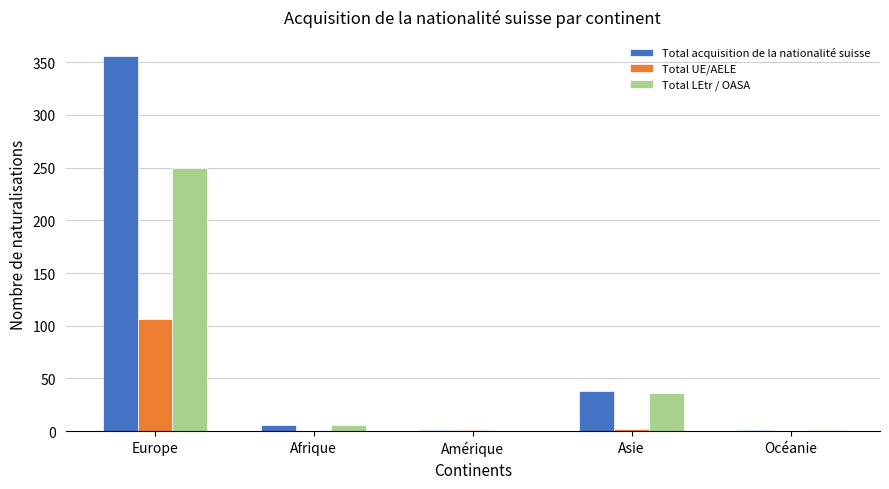

What is the sum of all Total acquisition de la nationalité suisse values?

402